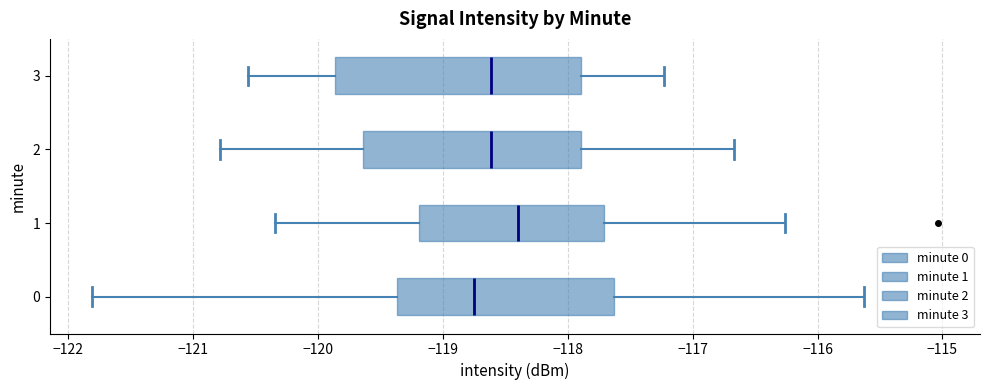

Where does the median line of the box at y = 2 sit on the x-axis? The values are not printed on the chart, so give them approximately, as read against the axis.

-118.6